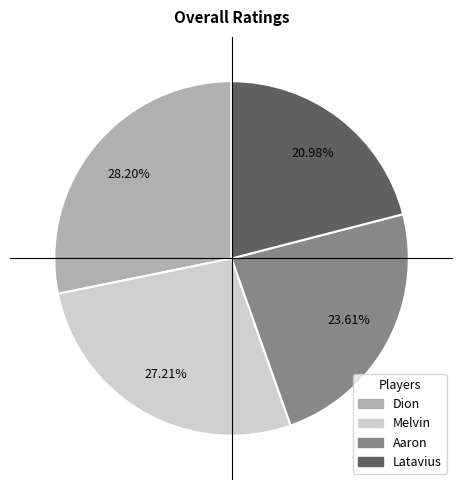

The Dion slice represents 28% of the pie. True or false?

True